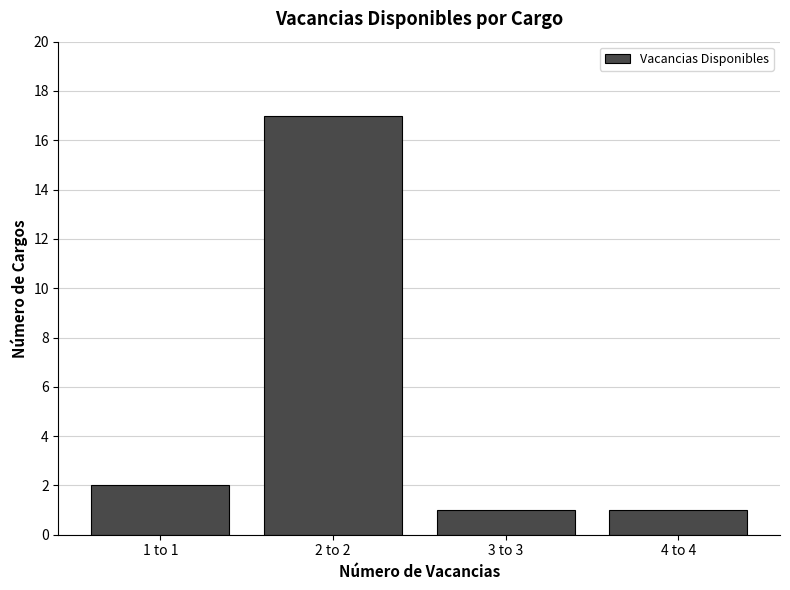

Reading left to right, list all the values displayed in this chart.

1 to 1=2	2 to 2=17	3 to 3=1	4 to 4=1